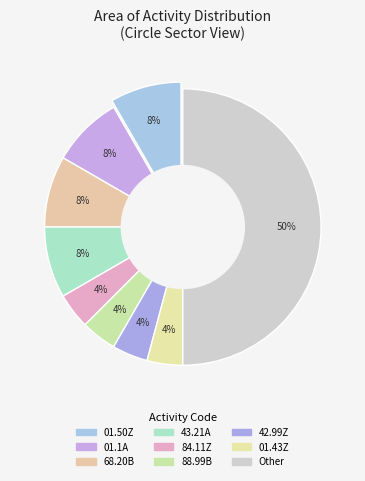

Does any single category account for the majority?

No